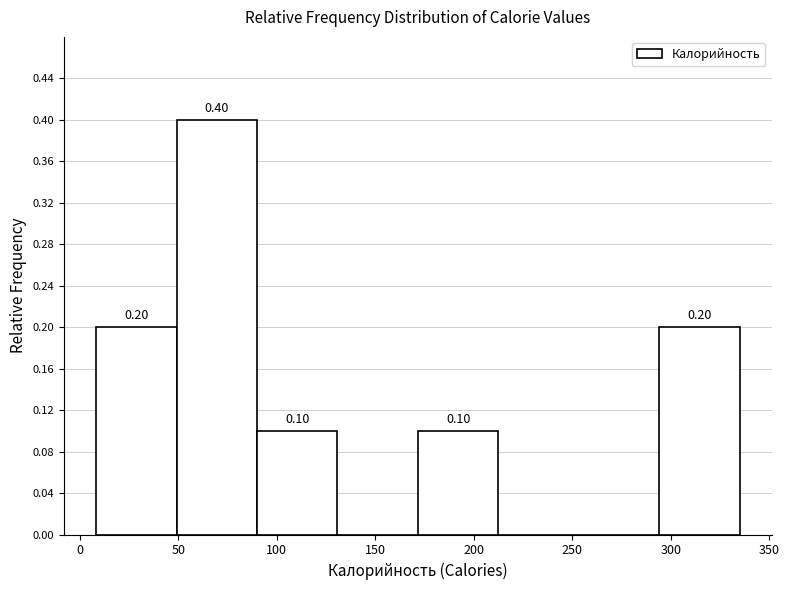

Over which range of the x-axis is the bar tallest?

50 to 90